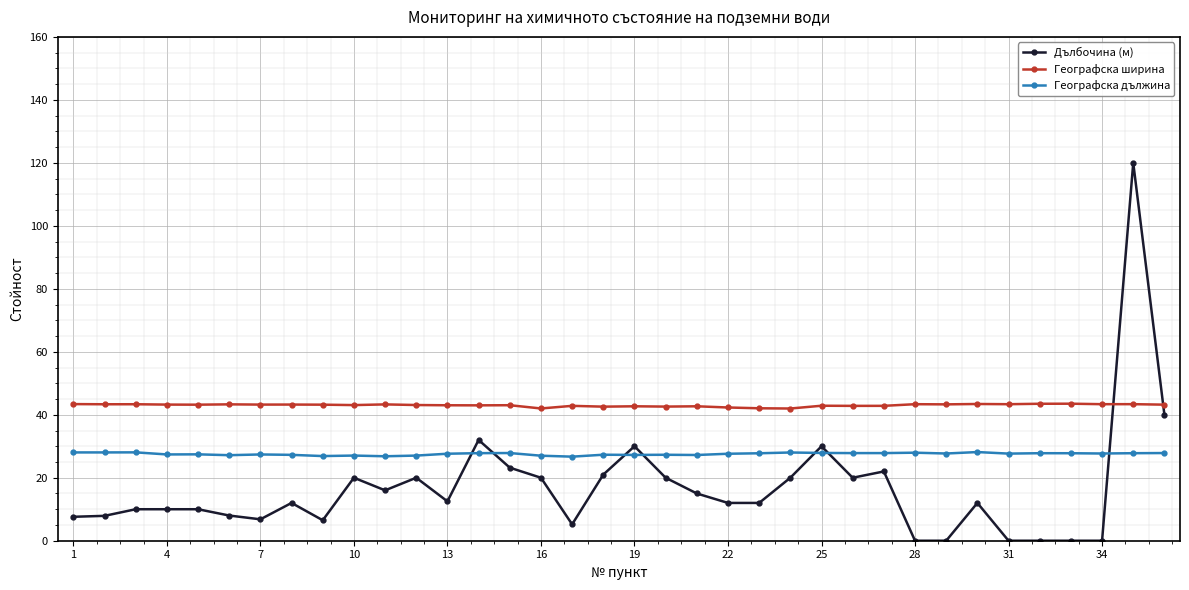

True or false: Географска дължина and Дълбочина (м) cross at least once.

True